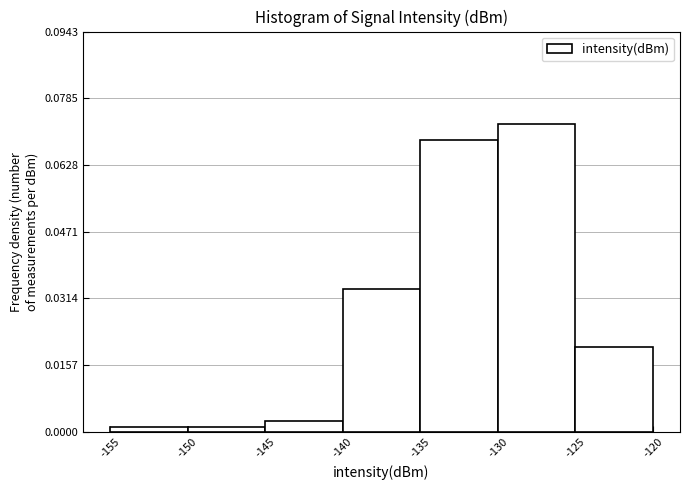

Over which range of the x-axis is the bar tallest?

-130 to -125